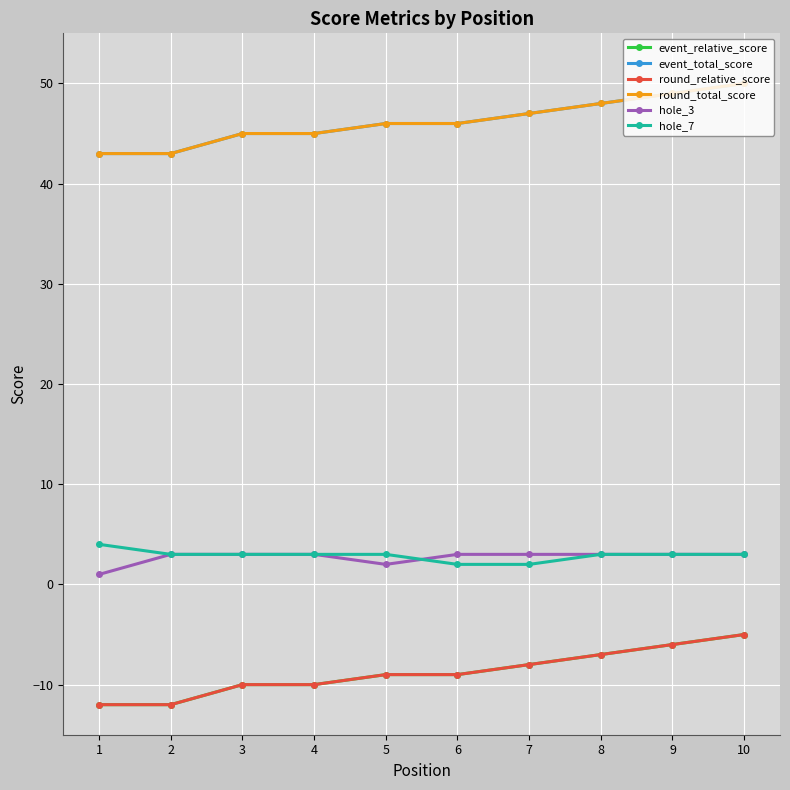

Is this an area chart (filled region under the line)?

No